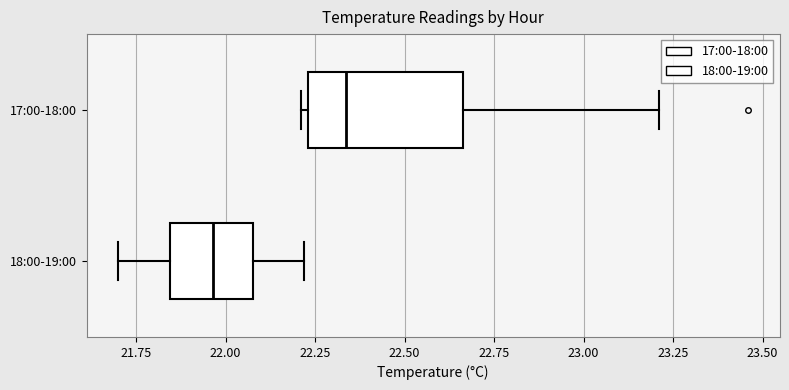

Reading bottom to top, read every box against the x-axis: the position of its median line, the range the box covers, and the ends of its whiskers. The values are not printed on the chart, so give them approximately, as read against the axis.

18:00-19:00: median 21.95, box 21.85 to 22.10, whiskers 21.70 to 22.20
17:00-18:00: median 22.35, box 22.25 to 22.65, whiskers 22.20 to 23.20